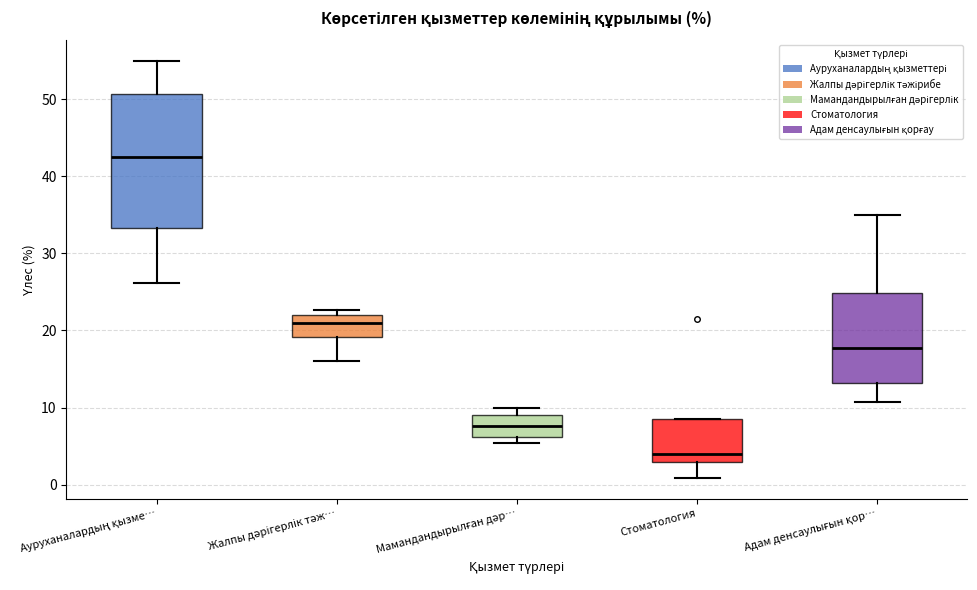

Reading left to right, read every box against the y-axis: the position of its median line, the range the box covers, and the ends of its whiskers. The values are not printed on the chart, so give them approximately, as read against the axis.

Ауруханалардың қызме…: median 42, box 33 to 51, whiskers 26 to 55
Жалпы дәрігерлік тәж…: median 21, box 19 to 22, whiskers 16 to 23
Мамандандырылған дәр…: median 8, box 6 to 9, whiskers 5 to 10
Стоматология: median 4, box 3 to 9, whiskers 1 to 9
Адам денсаулығын қор…: median 18, box 13 to 25, whiskers 11 to 35